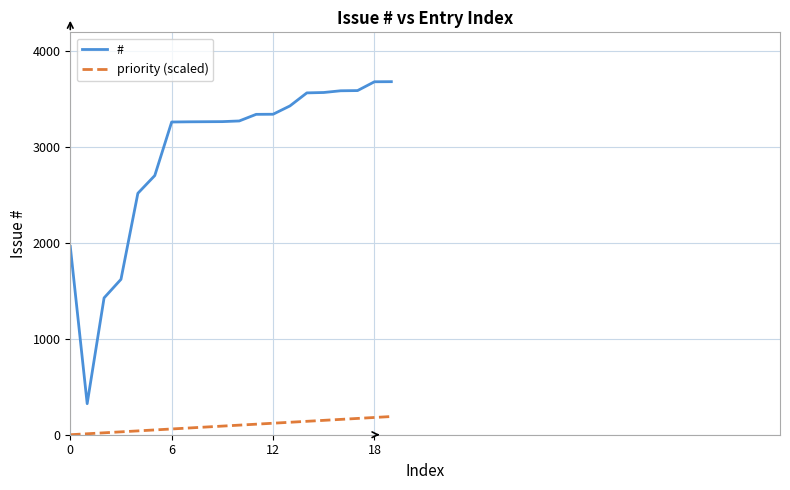

Which series has the widest spread of values?

#